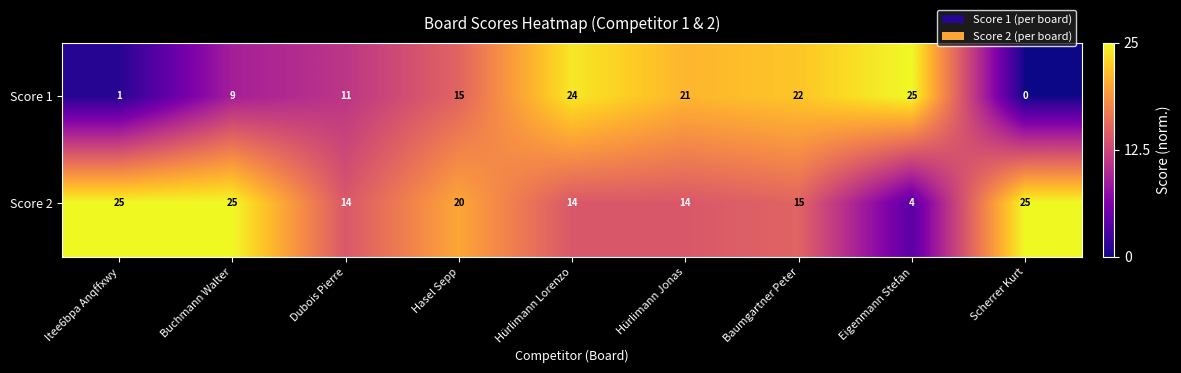

At how many categories does at least one series exceed 2?

9